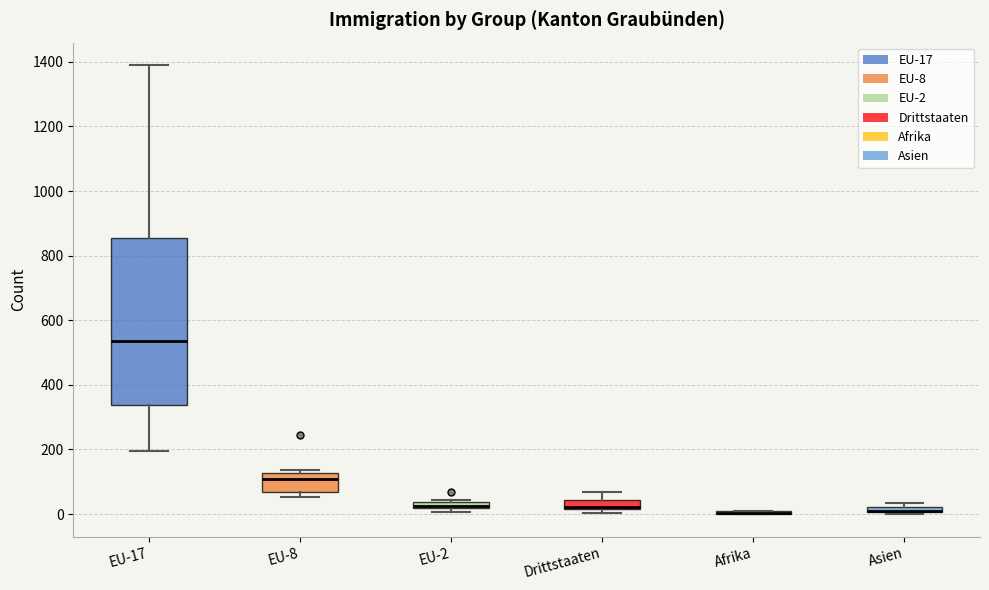

Which box is the tallest, from its lower edge to its upper edge?

EU-17